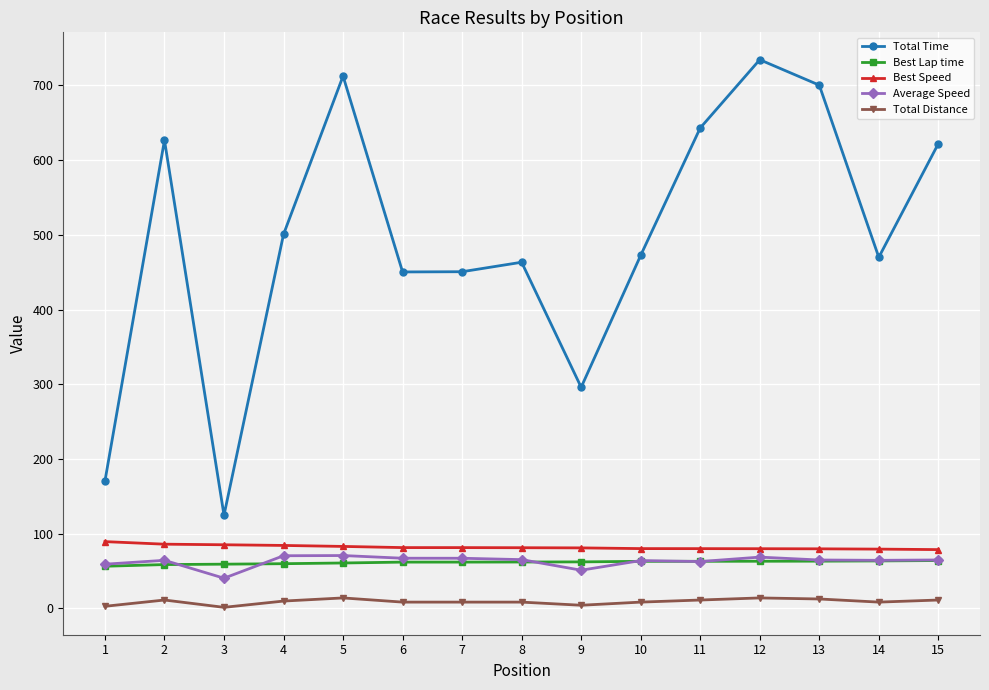

The value of Best Speed at 12 is 79.9. True or false?

True